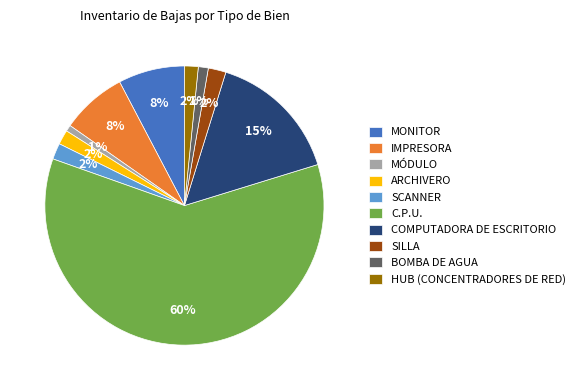

Is there any slice that represents more than half of the pie?

Yes